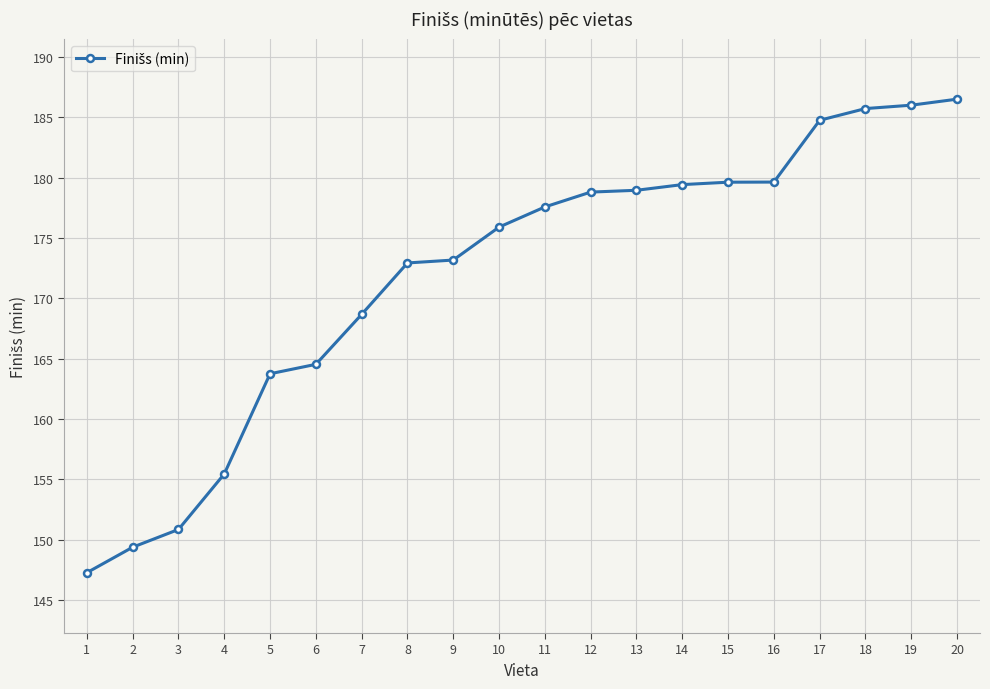

Is it true that the value at 15 is 179.6?

True